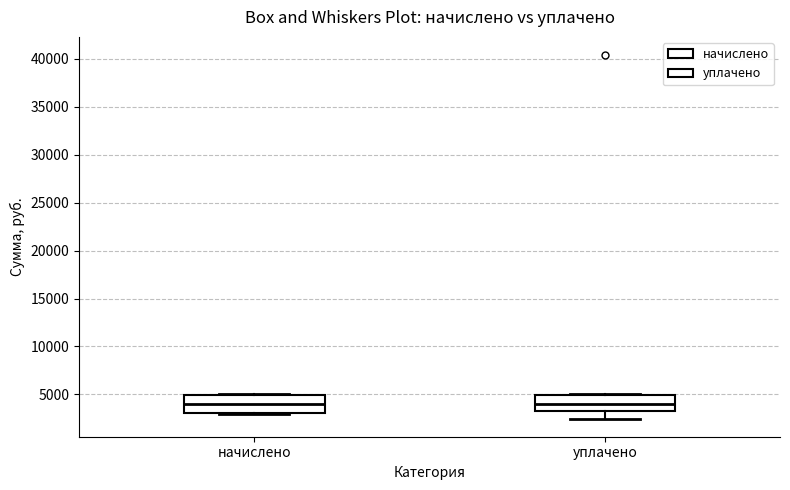

Reading left to right, read every box against the y-axis: the position of its median line, the range the box covers, and the ends of its whiskers. The values are not printed on the chart, so give them approximately, as read against the axis.

начислено: median 4000, box 3000 to 5000, whiskers 3000 to 5000
уплачено: median 4000, box 3500 to 5000, whiskers 2500 to 5000